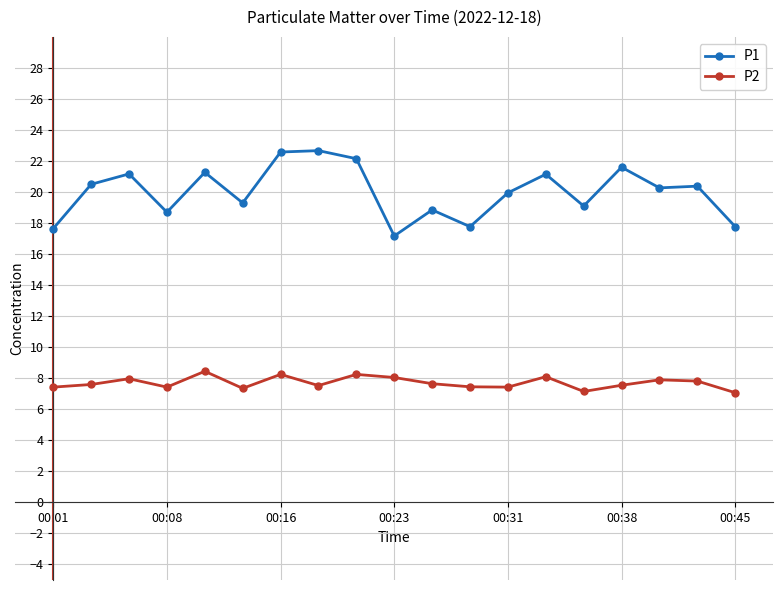

Rank the series by their maximum value, from highest to lowest.

P1, P2